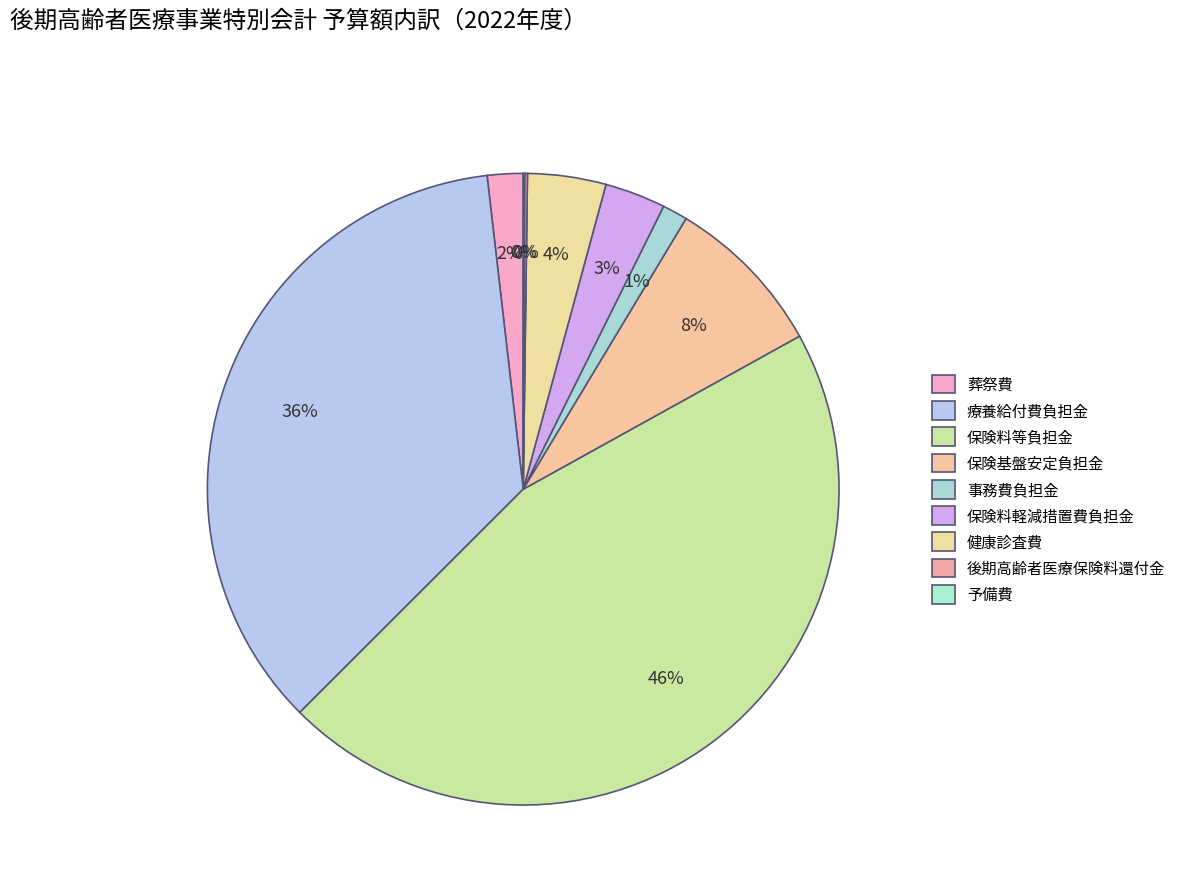

Combined, what portion of the pie is 保険料等負担金 and 療養給付費負担金?

81.2%